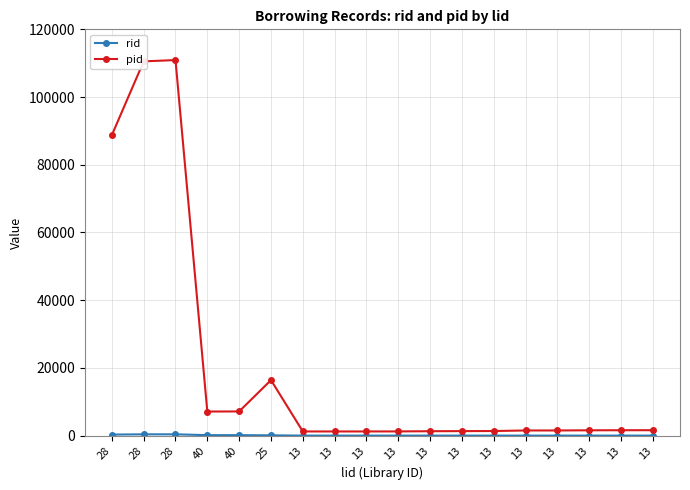

Count the number of categories in the chart.

18